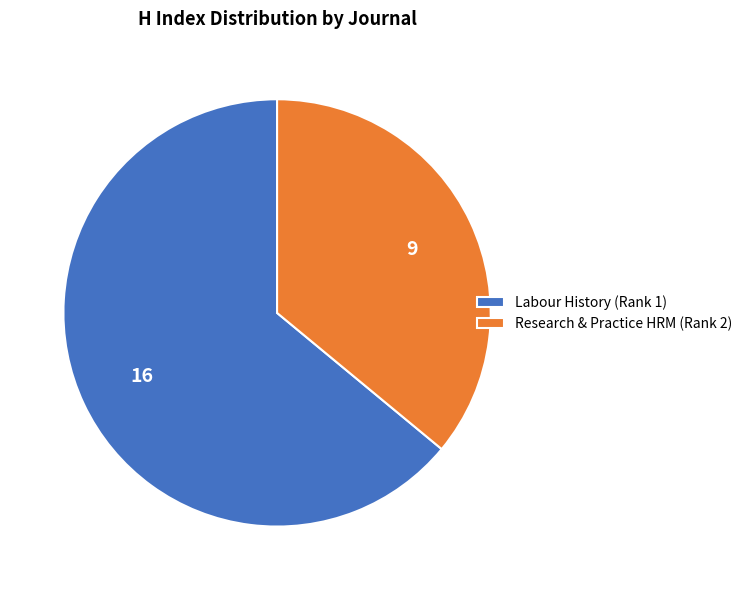

What is the ratio of the value at Labour History (Rank 1) to the value at Research & Practice HRM (Rank 2)?

1.8